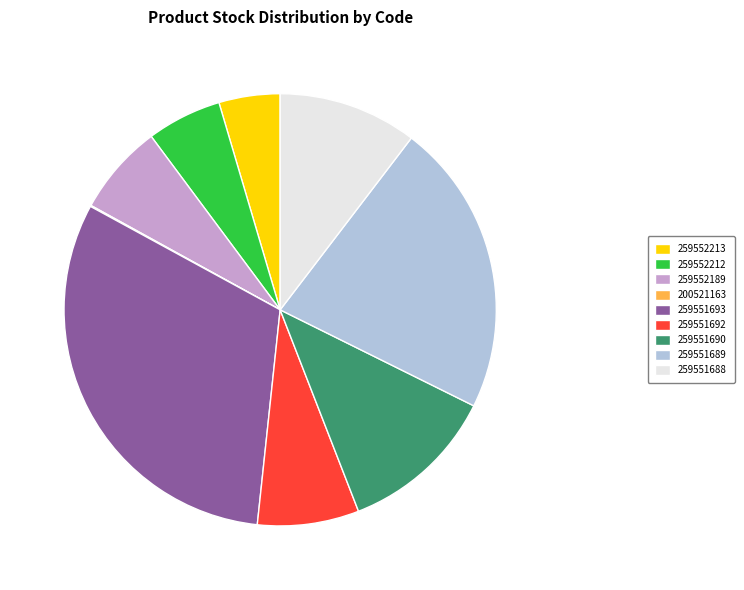

Between 259551692 and 259551688, which is larger?

259551688